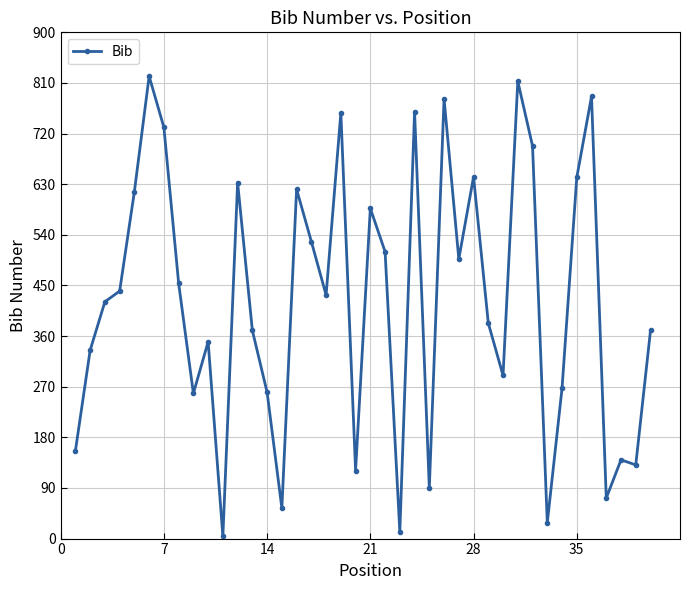

True or false: the data has more than 0 interior local peaks.

True